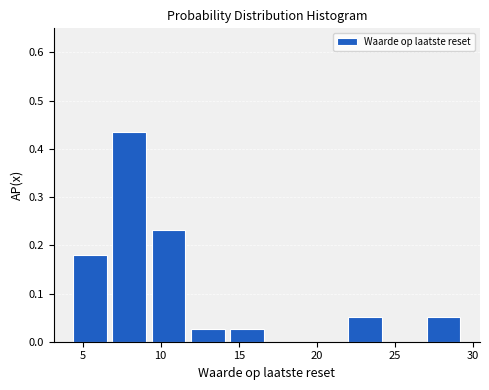

Reading left to right, transcribe this chart: for each bar, give the range it covers on the x-axis and its height. Neither the bar edges nor the heights are printed on the chart, so give them approximately, as read against the axes.

4.0 to 6.5: 0.18
6.5 to 9.0: 0.44
9.0 to 12.0: 0.23
12.0 to 14.5: 0.03
14.5 to 17.0: 0.03
17.0 to 19.5: 0
19.5 to 22.0: 0
22.0 to 24.5: 0.05
24.5 to 27.0: 0
27.0 to 29.5: 0.05